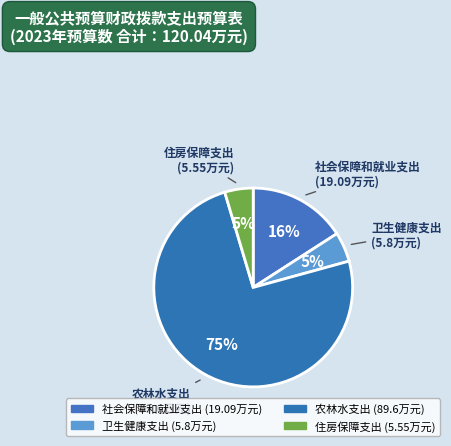

Approximately how many times larger is the value at 农林水支出 compared to 卫生健康支出?

15.4